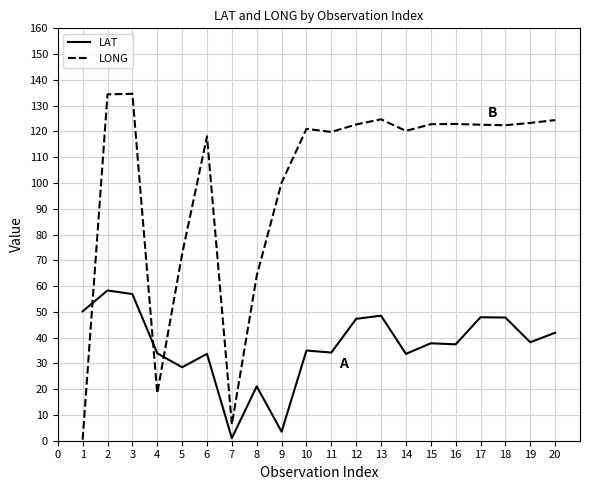

Which series changed the most between 1 and 19?

LONG